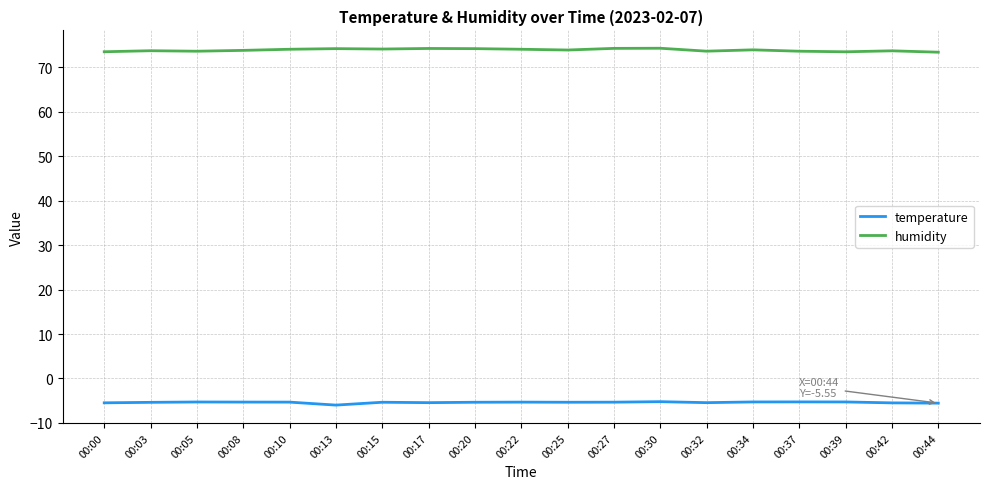

In temperature, how many points are lower than both neighbors (excluding endpoints)?

4